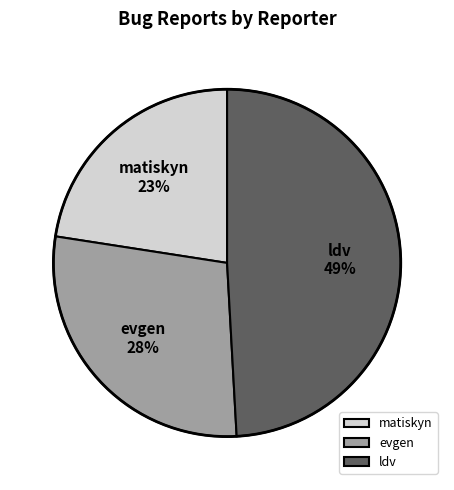

To the nearest percent, what percentage of the pie is evgen?

28%